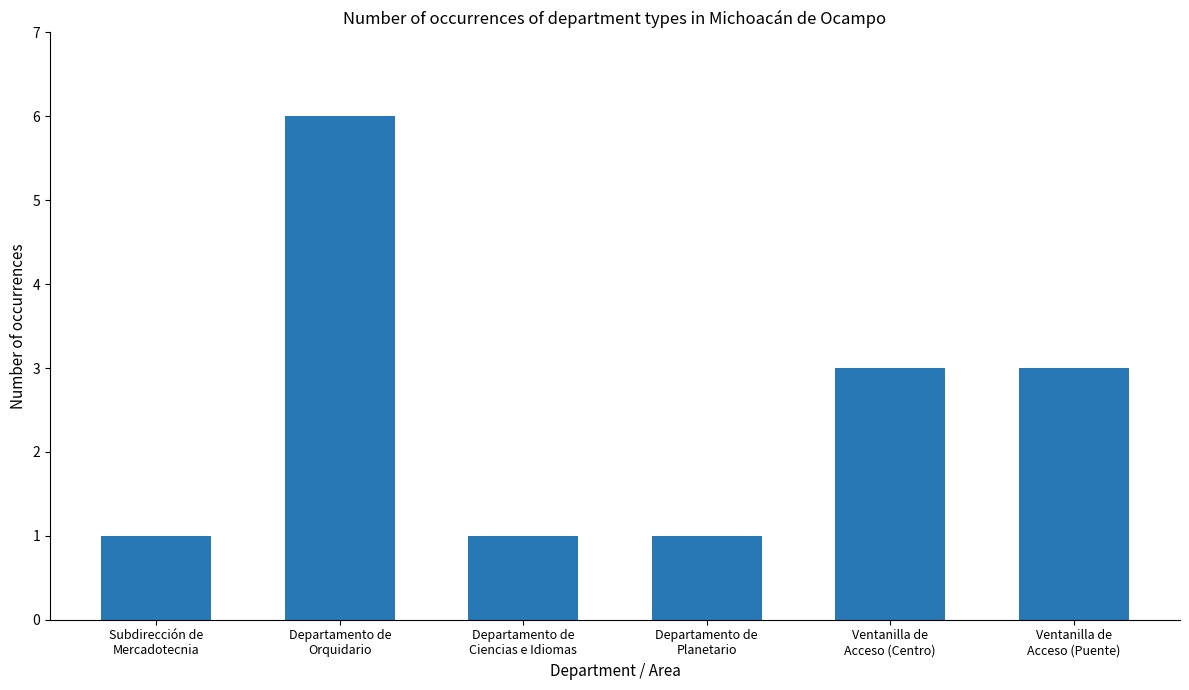

Where does the data first go above 3?

Departamento de
Orquidario